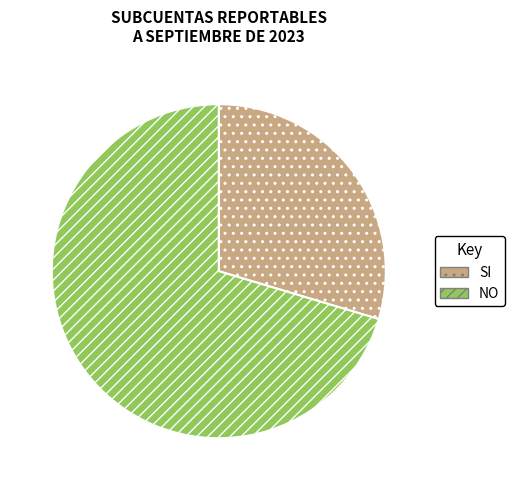

Combined, do NO and SI account for over 50%?

Yes